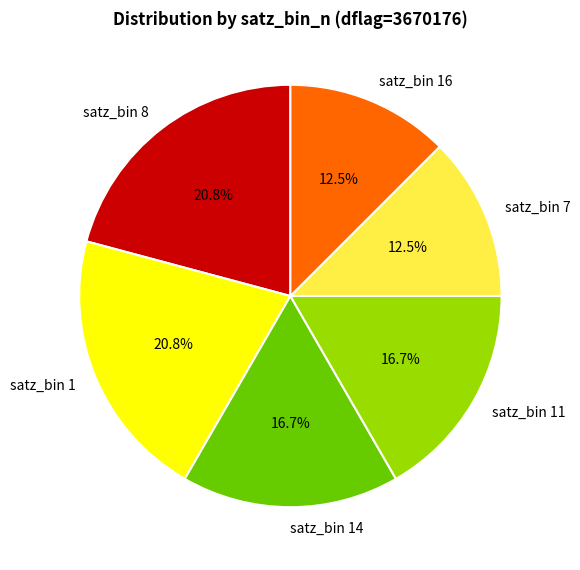

Between satz_bin 1 and satz_bin 16, which is larger?

satz_bin 1